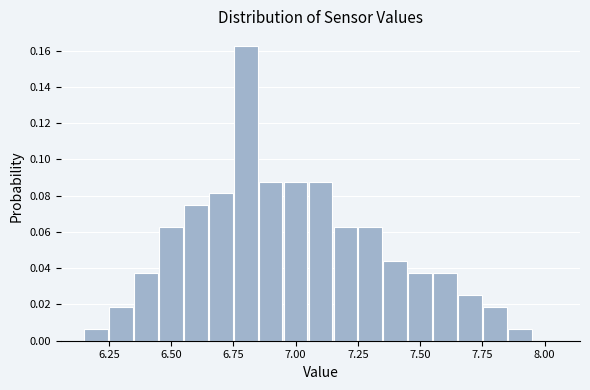

Around what value on the x-axis is the tallest bar? Give the approximate position of its centre, as read against the axis.

6.80